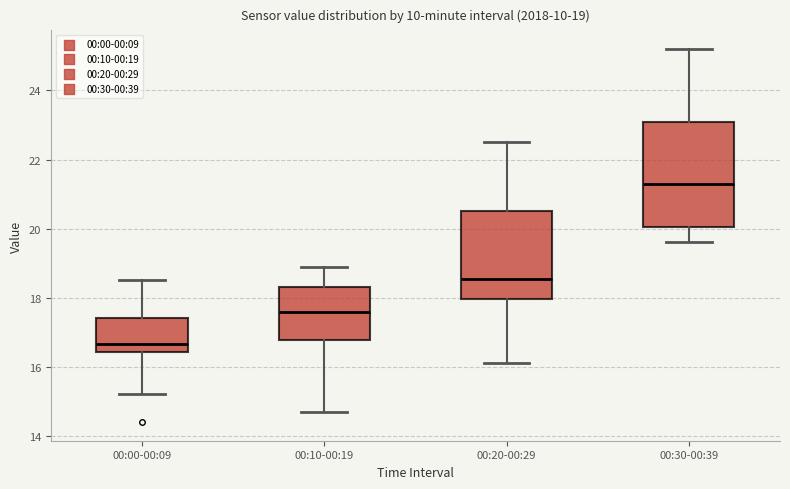

Which box is the tallest, from its lower edge to its upper edge?

00:30-00:39